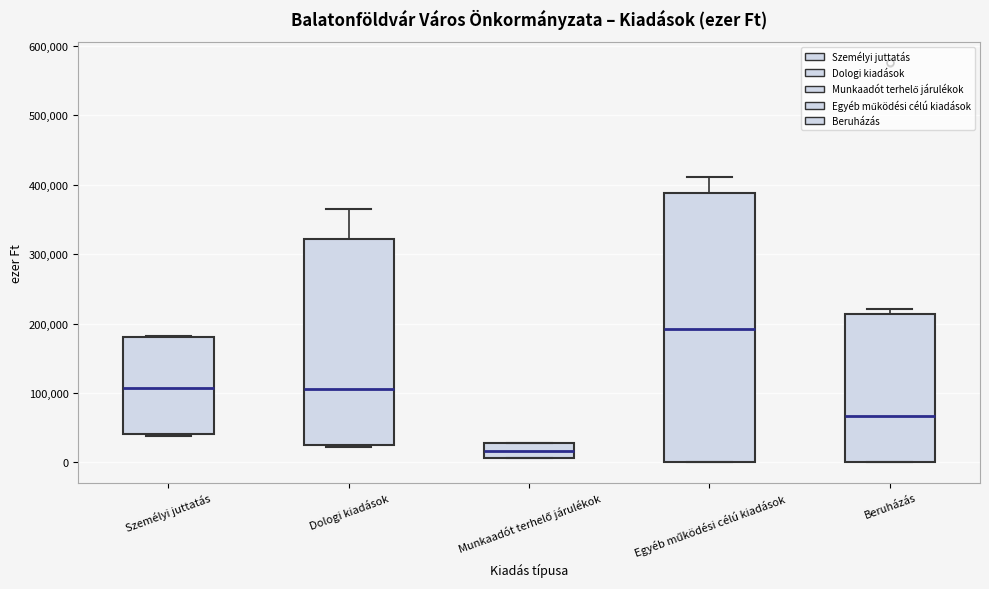

Which box's median line is the highest?

Egyéb működési célú kiadások